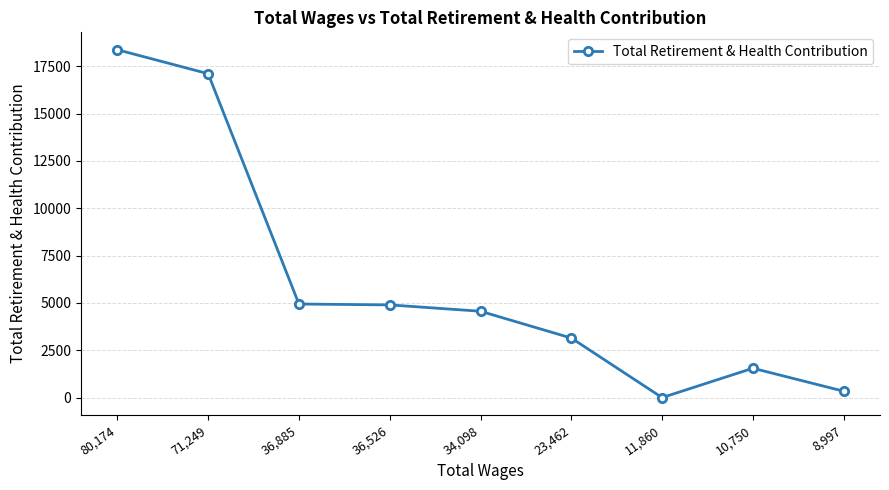

What is the label of the 5th point from the left?

34,098